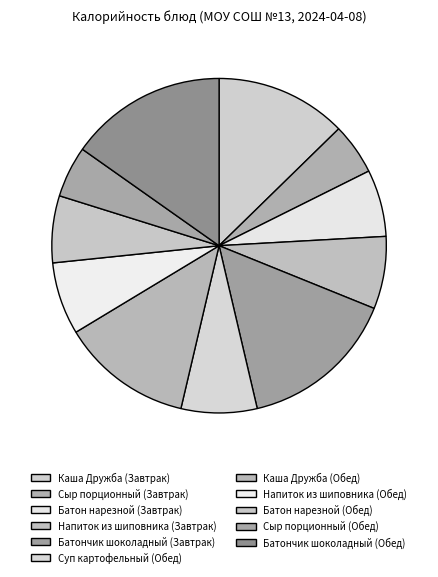

What is the change in value from Напиток из шиповника (Завтрак) to Батон нарезной (Обед)?

-7.8